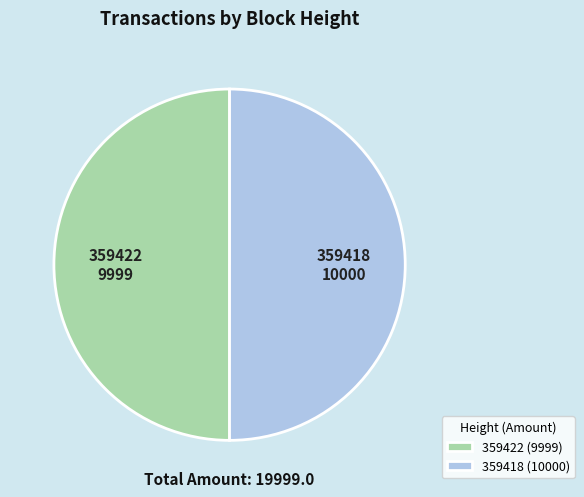

Is it true that 359422 is 35% of the pie?

False